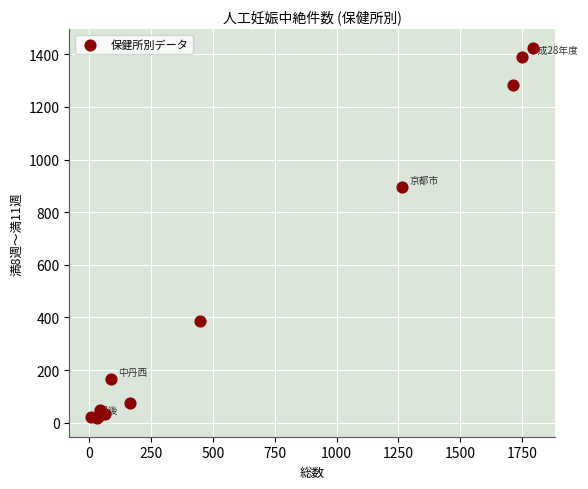

What Y value in the scatter plot is closest to 721?

897